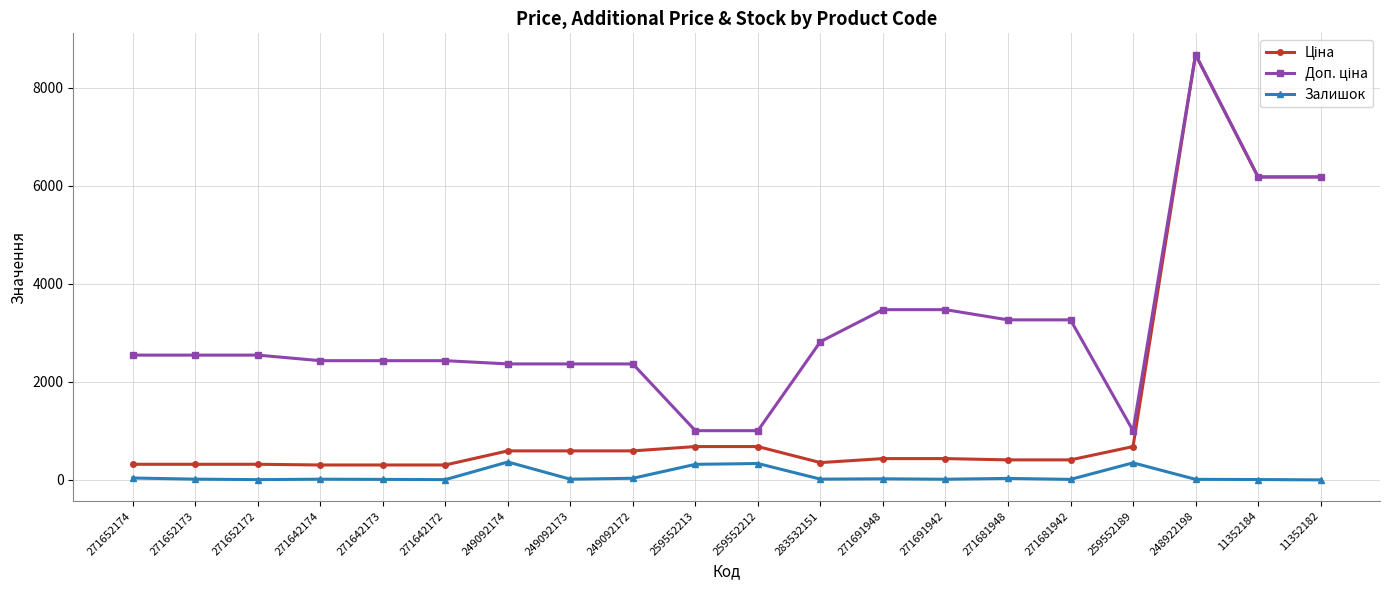

What is the total value across all series at 271642173?

2746.9